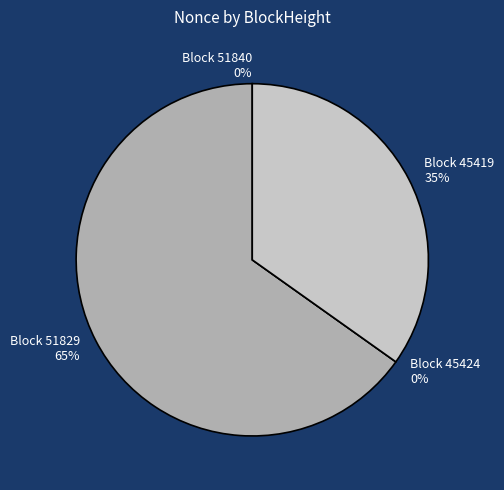

What is the change in value from 51840 to 45419?

+8918